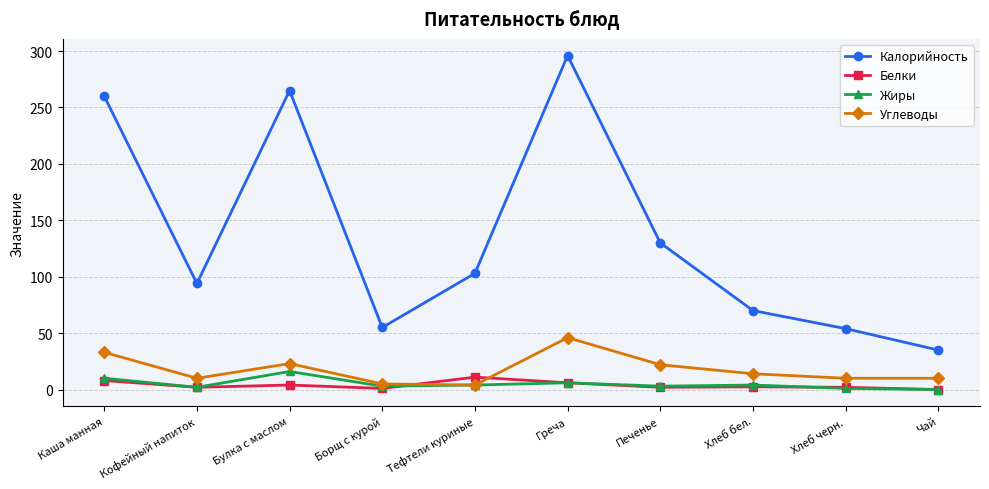

What is the value of the Белки point at the 4th from the left?

1.0